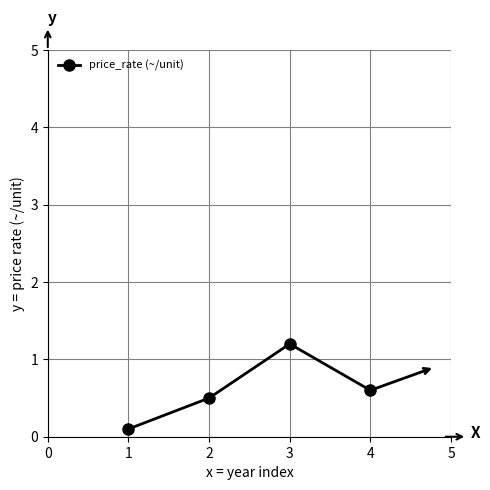

Rank the categories by value from highest to lowest.

3, 4, 2, 1